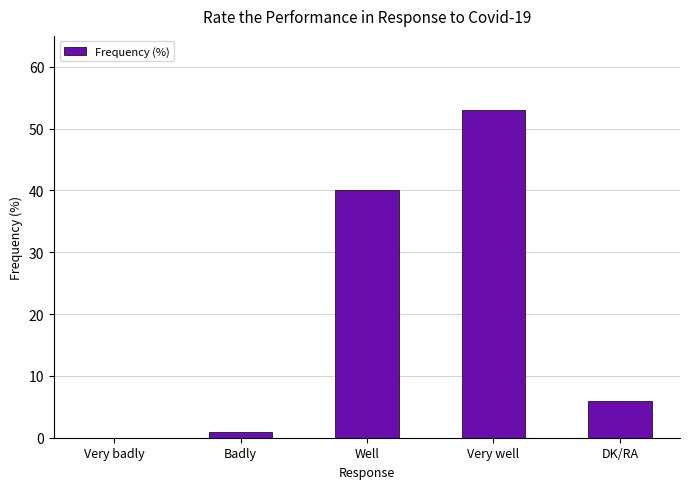

Reading left to right, what are all the values shown in this chart?

0	1	40	53	6